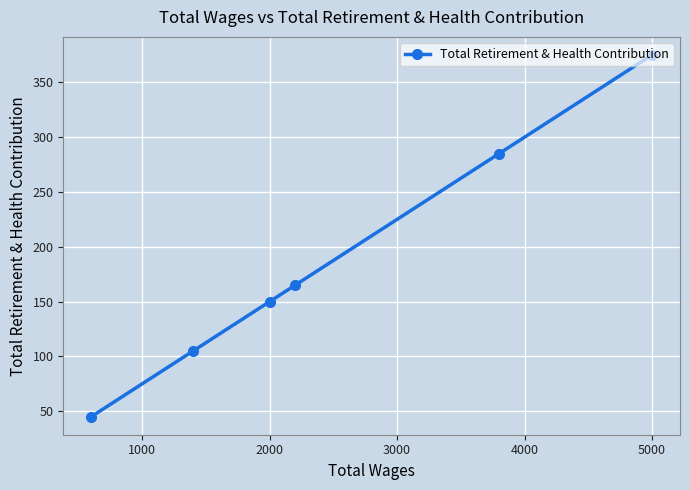

The value at 2000 is 50. True or false?

False